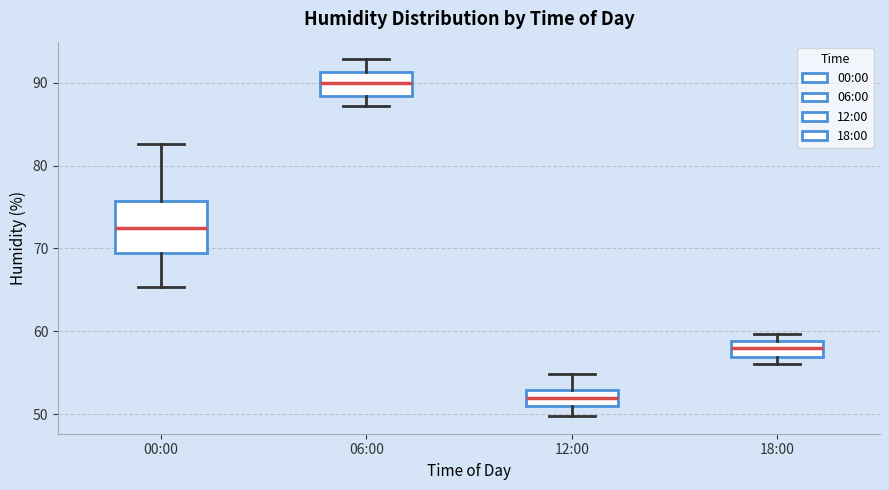

Reading left to right, read every box against the y-axis: the position of its median line, the range the box covers, and the ends of its whiskers. The values are not printed on the chart, so give them approximately, as read against the axis.

00:00: median 72, box 70 to 76, whiskers 65 to 83
06:00: median 90, box 88 to 91, whiskers 87 to 93
12:00: median 52, box 51 to 53, whiskers 50 to 55
18:00: median 58, box 57 to 59, whiskers 56 to 60